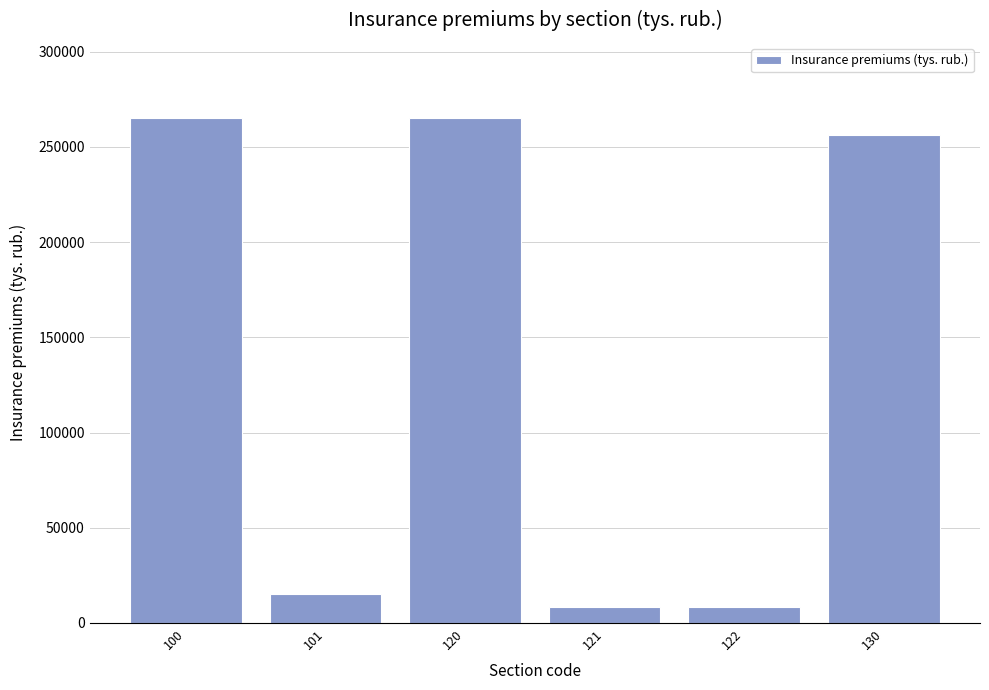

Reading right to left, transcribe all the data shown in this chart.

256310.4	8560.1	8560.1	264870.5	15403.5	264870.5